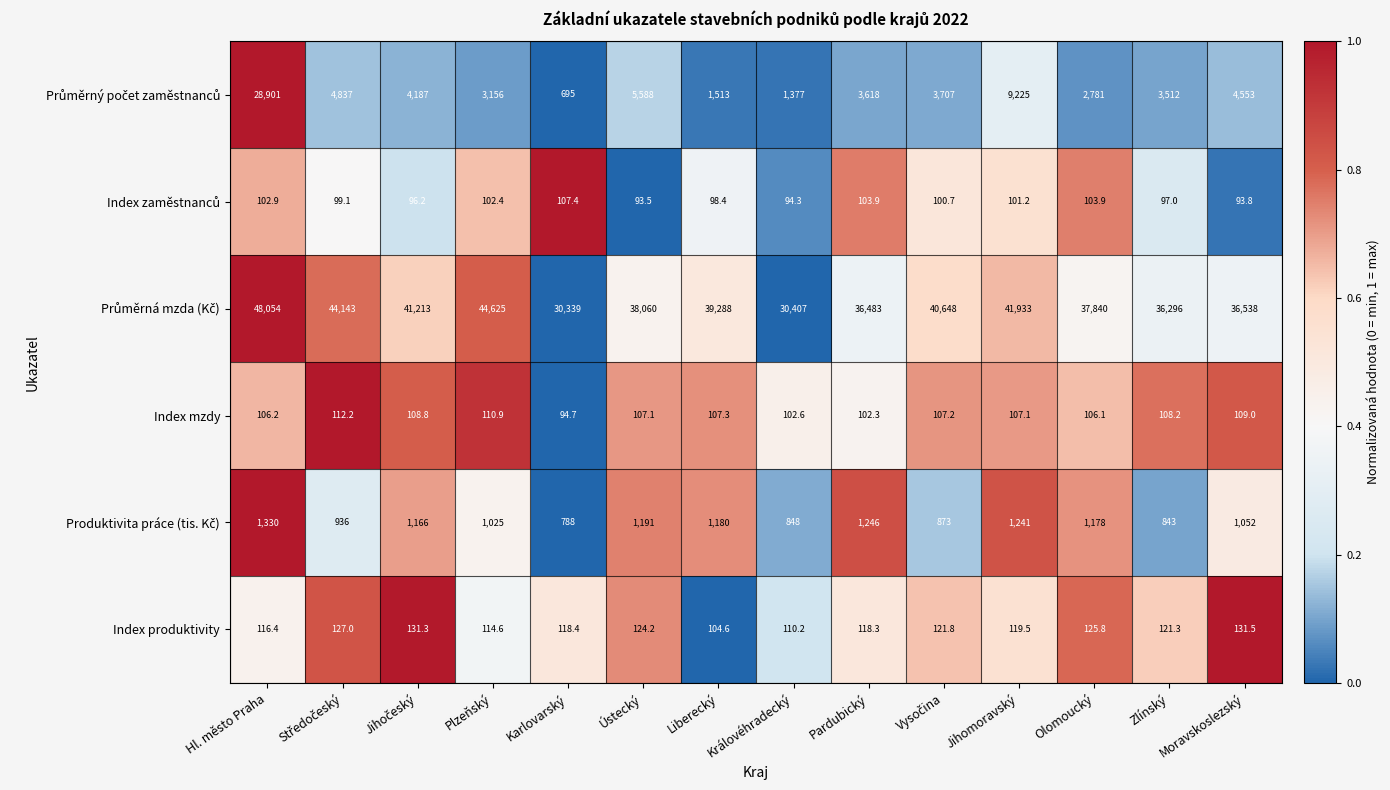

What is the difference between the maximum and minimum values in the Index produktivity series?

26.9